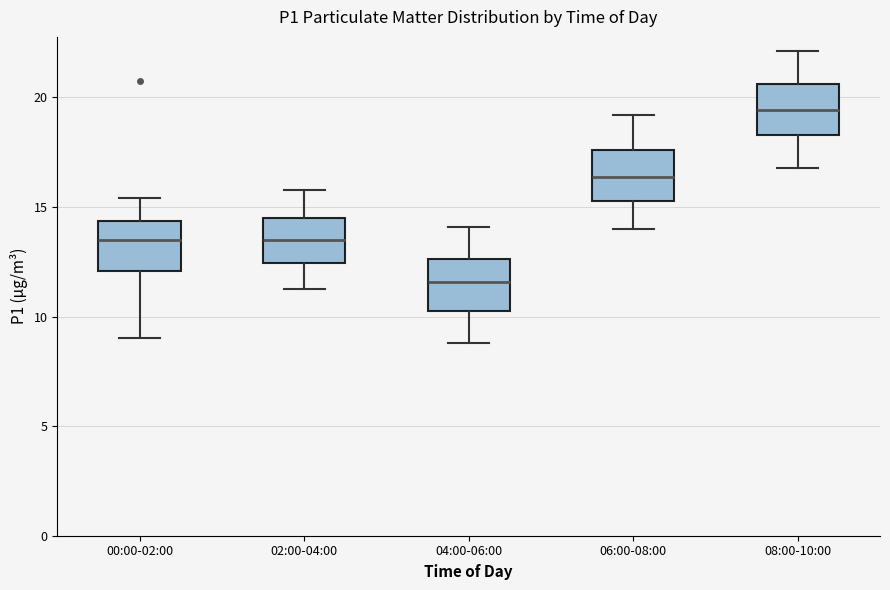

Reading left to right, read every box against the y-axis: the position of its median line, the range the box covers, and the ends of its whiskers. The values are not printed on the chart, so give them approximately, as read against the axis.

00:00-02:00: median 13.5, box 12.0 to 14.5, whiskers 9.0 to 15.5
02:00-04:00: median 13.5, box 12.5 to 14.5, whiskers 11.5 to 16.0
04:00-06:00: median 11.5, box 10.5 to 12.5, whiskers 9.0 to 14.0
06:00-08:00: median 16.5, box 15.5 to 17.5, whiskers 14.0 to 19.0
08:00-10:00: median 19.5, box 18.5 to 20.5, whiskers 17.0 to 22.0